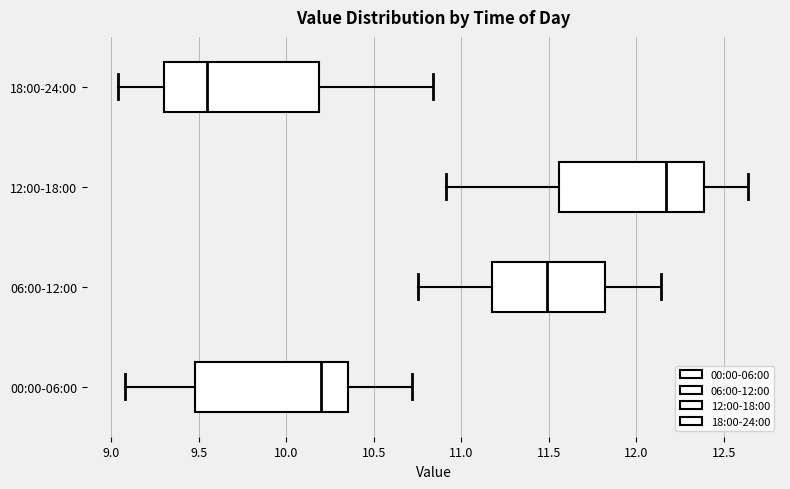

Reading bottom to top, read every box against the x-axis: the position of its median line, the range the box covers, and the ends of its whiskers. The values are not printed on the chart, so give them approximately, as read against the axis.

00:00-06:00: median 10.20, box 9.50 to 10.35, whiskers 9.10 to 10.70
06:00-12:00: median 11.50, box 11.15 to 11.80, whiskers 10.75 to 12.15
12:00-18:00: median 12.15, box 11.55 to 12.40, whiskers 10.90 to 12.65
18:00-24:00: median 9.55, box 9.30 to 10.20, whiskers 9.05 to 10.85